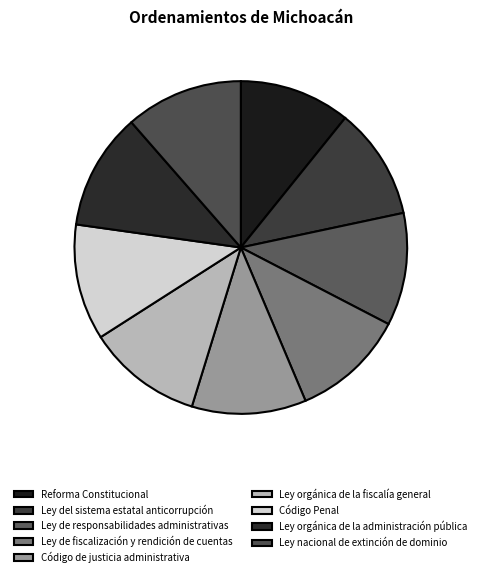

Which slice is the largest?

Ley nacional de extinción de dominio